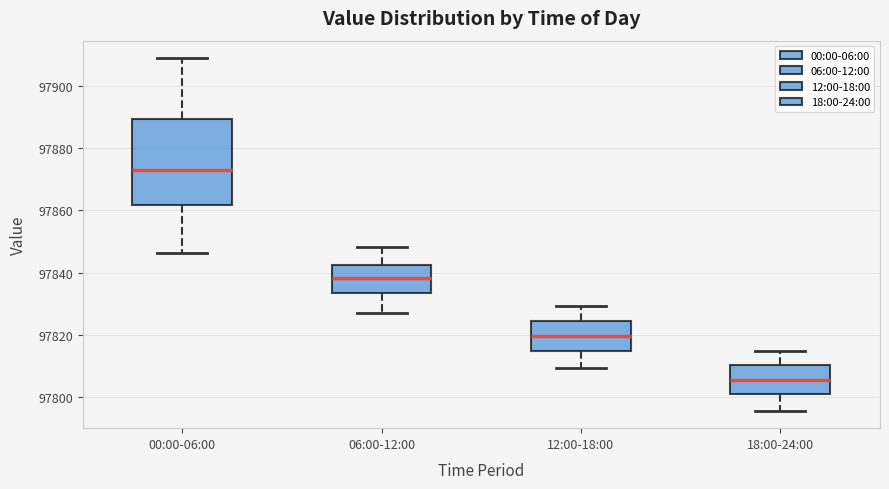

Where does the median line of the box for 06:00-12:00 sit on the y-axis? The values are not printed on the chart, so give them approximately, as read against the axis.

97838